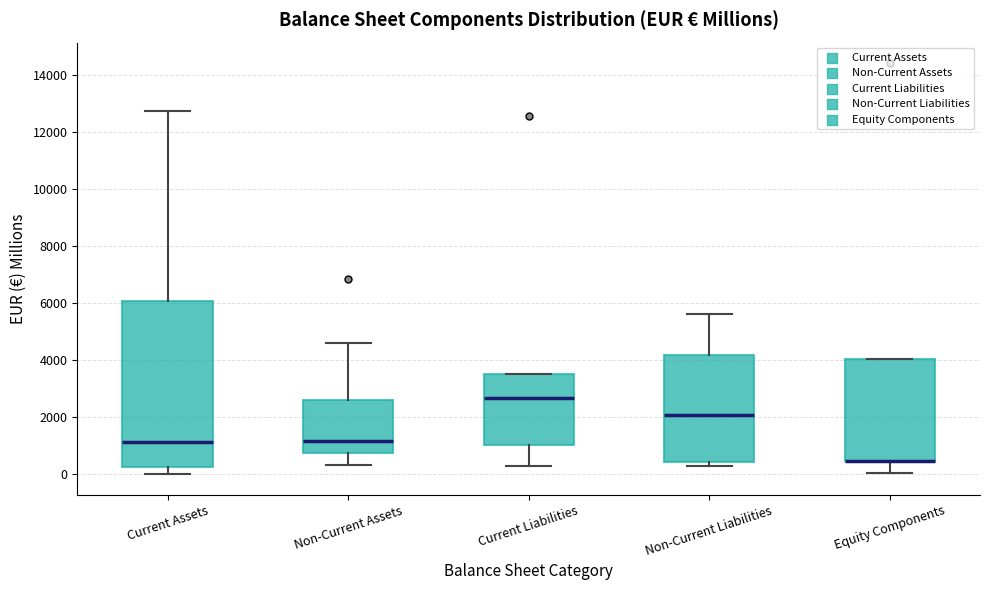

Reading left to right, transcribe this box plot: for each box, give where its median line is, the range the box spans, and where its two whiskers end, as read against the y-axis. The values are not printed on the chart, so give them approximately, as read against the axis.

Current Assets: median 1200, box 200 to 6000, whiskers 0 to 12800
Non-Current Assets: median 1200, box 800 to 2600, whiskers 400 to 4600
Current Liabilities: median 2600, box 1000 to 3600, whiskers 200 to 3600
Non-Current Liabilities: median 2000, box 400 to 4200, whiskers 200 to 5600
Equity Components: median 400 (drawn on the box's lower edge), box 400 to 4000, whiskers 0 to 4000